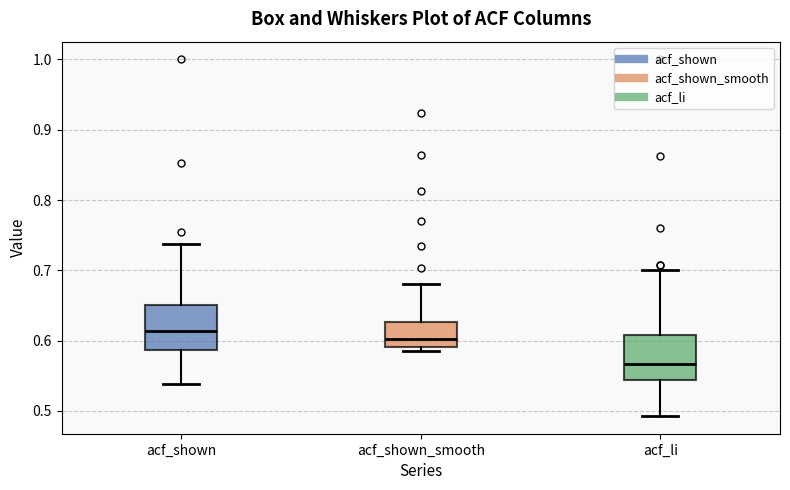

Reading left to right, read every box against the y-axis: the position of its median line, the range the box covers, and the ends of its whiskers. The values are not printed on the chart, so give them approximately, as read against the axis.

acf_shown: median 0.61, box 0.59 to 0.65, whiskers 0.54 to 0.74
acf_shown_smooth: median 0.60, box 0.59 to 0.63, whiskers 0.59 (just below the box's lower edge) to 0.68
acf_li: median 0.57, box 0.54 to 0.61, whiskers 0.49 to 0.70